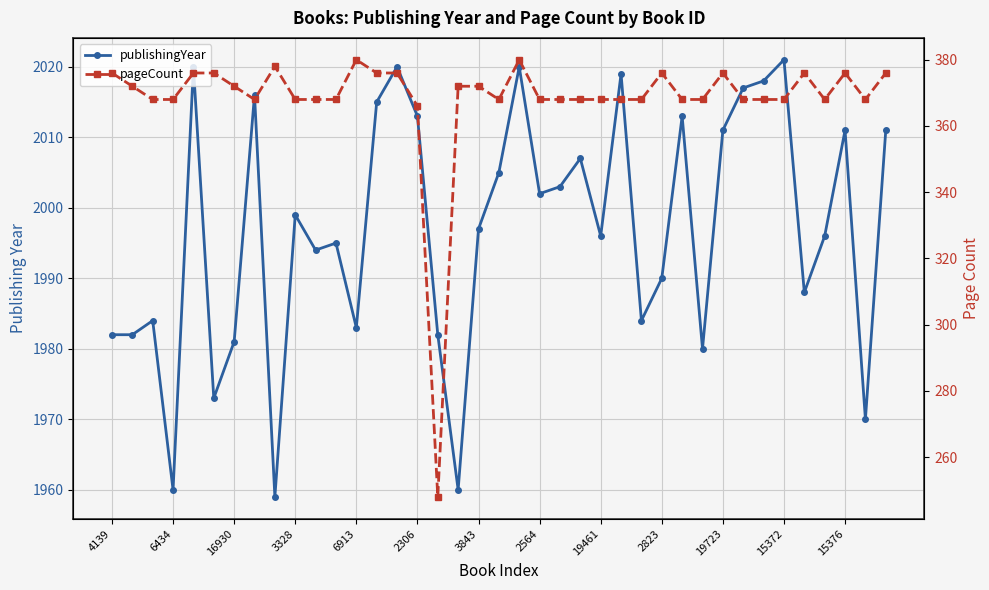

How many interior local peaks does the publishingYear series have?

12